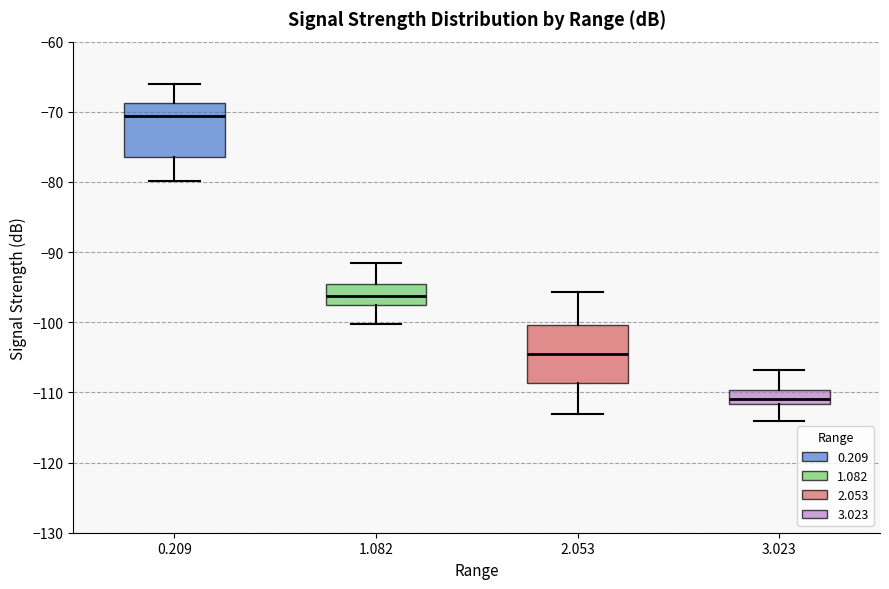

Reading left to right, read every box against the y-axis: the position of its median line, the range the box covers, and the ends of its whiskers. The values are not printed on the chart, so give them approximately, as read against the axis.

0.209: median -71, box -76 to -69, whiskers -80 to -66
1.082: median -96, box -98 to -95, whiskers -100 to -91
2.053: median -104, box -109 to -100, whiskers -113 to -96
3.023: median -111, box -112 to -110, whiskers -114 to -107